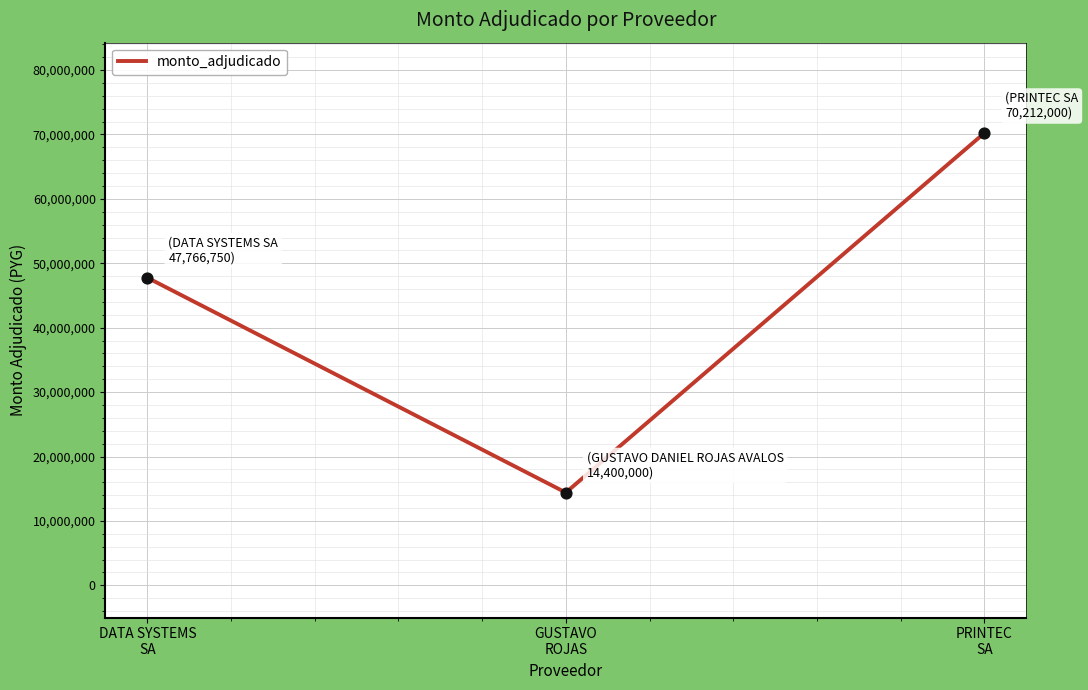

Approximately how many times larger is the value at PRINTEC
SA compared to DATA SYSTEMS
SA?

1.5